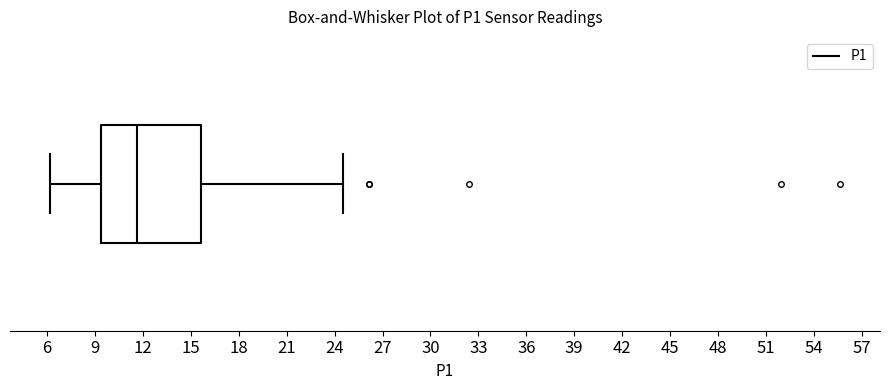

Where does the right whisker of the box end on the x-axis? The values are not printed on the chart, so give them approximately, as read against the axis.

24.5